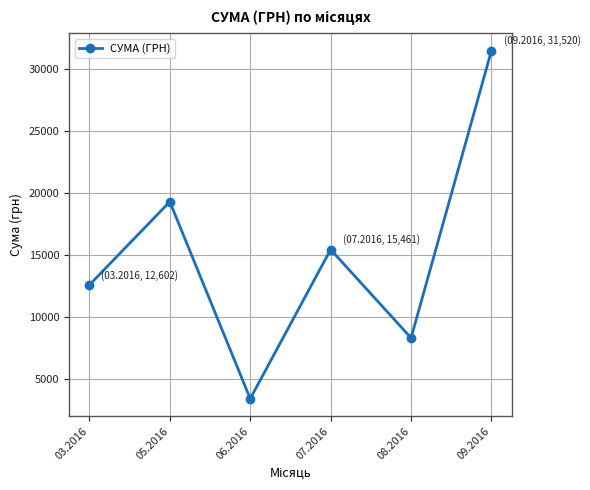

What is the difference between the values at 03.2016 and 06.2016?

9178.0